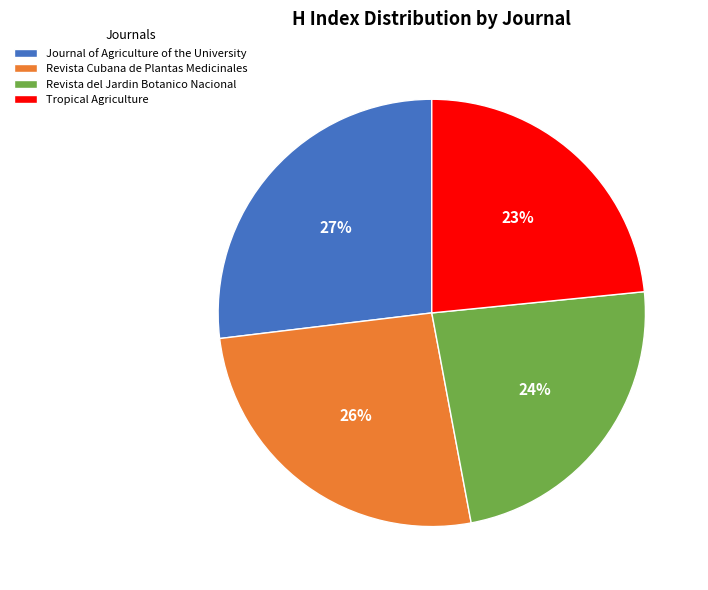

What is the largest slice in the pie chart?

Journal of Agriculture of the University